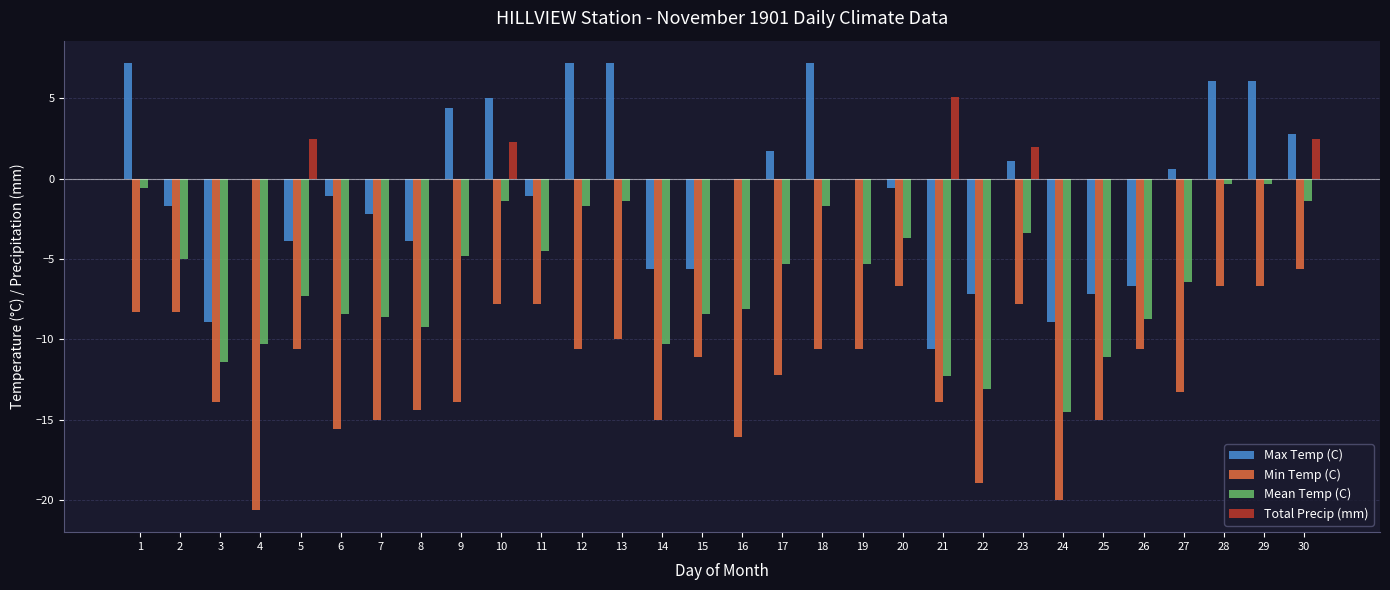

Are the bars horizontal?

No